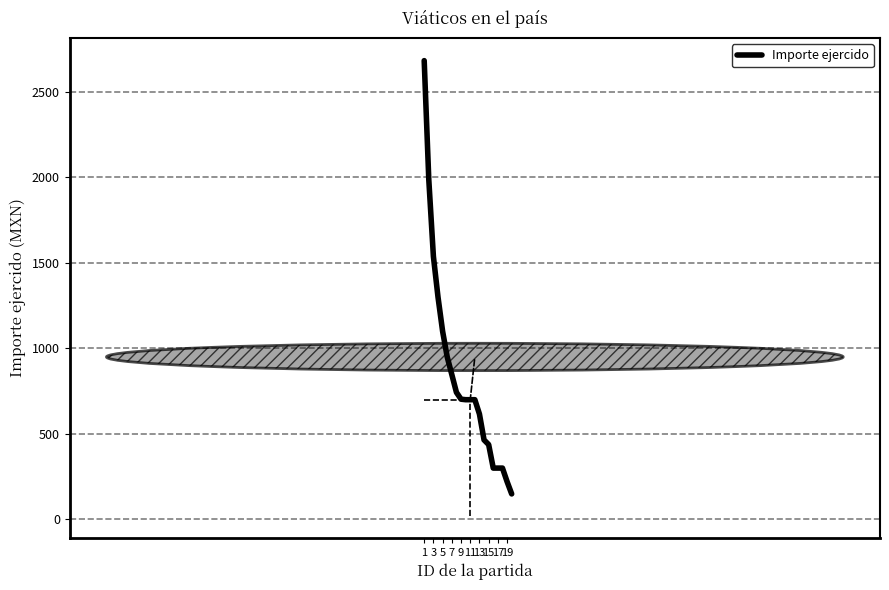

What is the difference between the maximum and minimum values?

2534.2